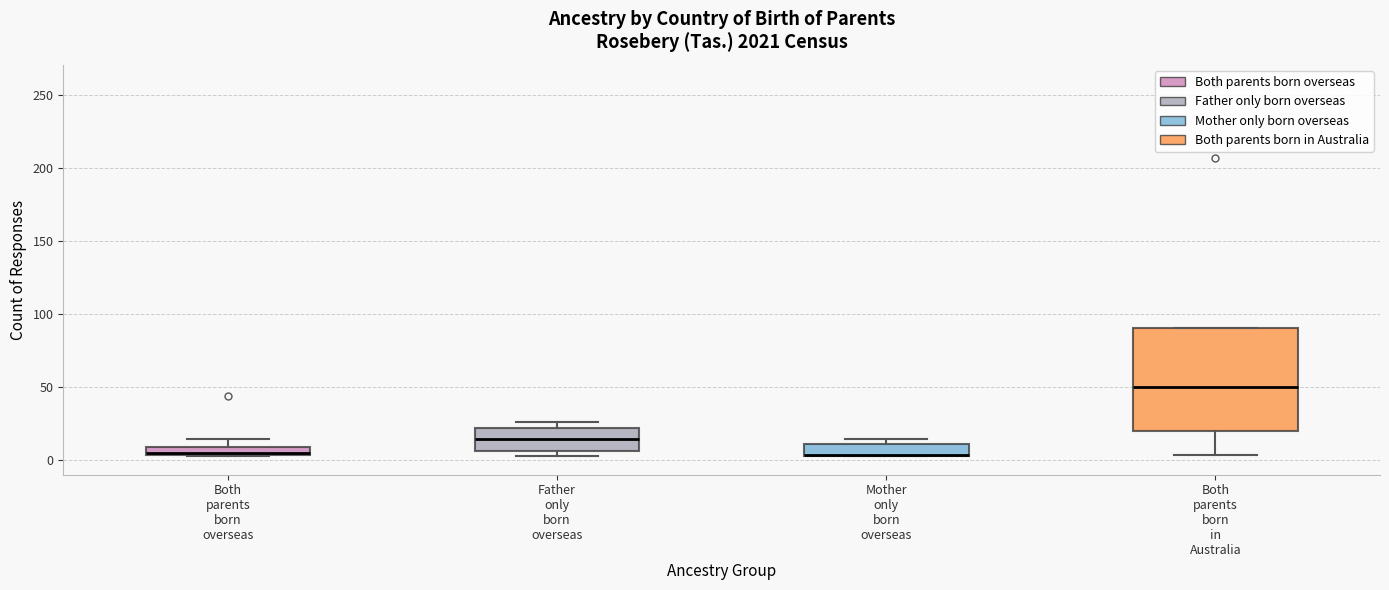

Where does the upper whisker of the box for Both parents born overseas end on the y-axis? The values are not printed on the chart, so give them approximately, as read against the axis.

15